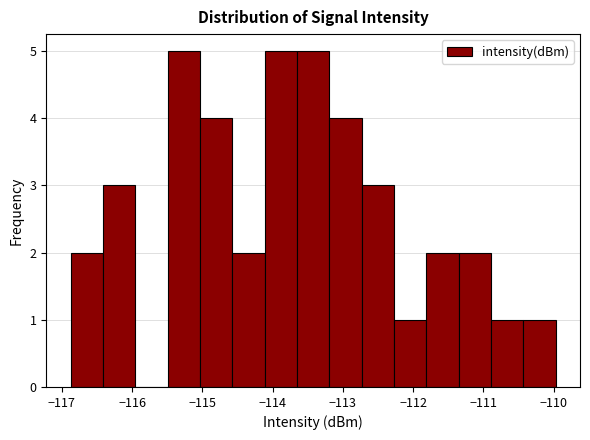

Reading left to right, list every bar in this chart as the range it spans on the x-axis followed by its height. Neither the bar edges nor the heights are printed on the chart, so give them approximately, as read against the axes.

-116.9 to -116.4: 2
-116.4 to -116.0: 3
-116.0 to -115.5: 0
-115.5 to -115.0: 5
-115.0 to -114.6: 4
-114.6 to -114.1: 2
-114.1 to -113.7: 5
-113.7 to -113.2: 5
-113.2 to -112.7: 4
-112.7 to -112.3: 3
-112.3 to -111.8: 1
-111.8 to -111.3: 2
-111.3 to -110.9: 2
-110.9 to -110.4: 1
-110.4 to -110.0: 1